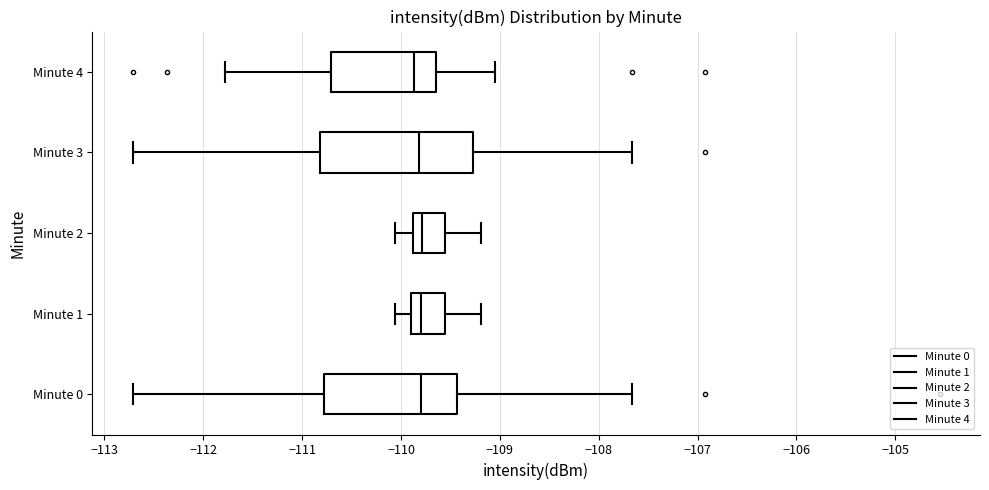

Where does the right whisker of the box for Minute 1 end on the x-axis? The values are not printed on the chart, so give them approximately, as read against the axis.

-109.2